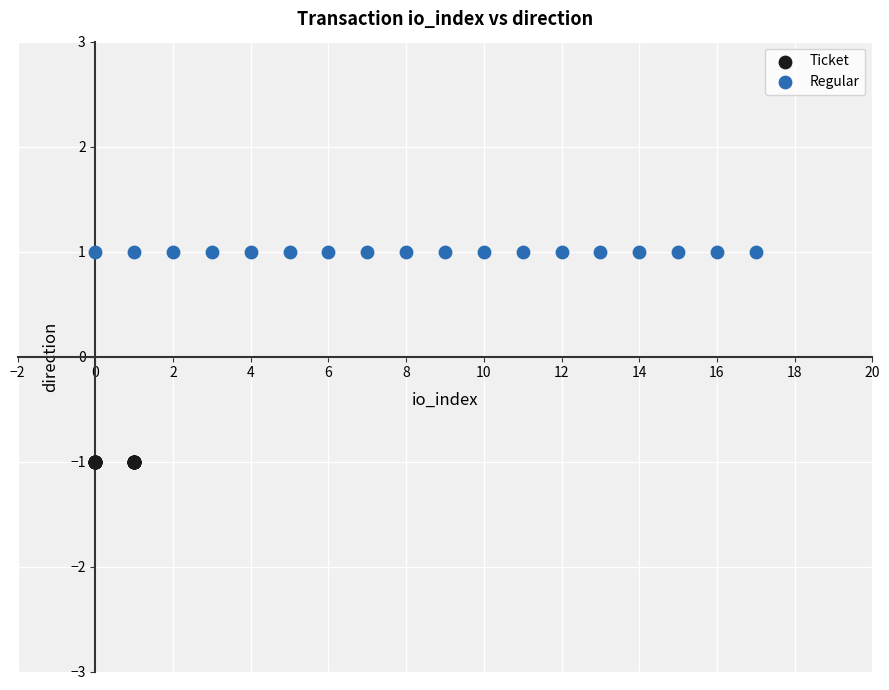

Which series contains the lowest Y value?

Ticket